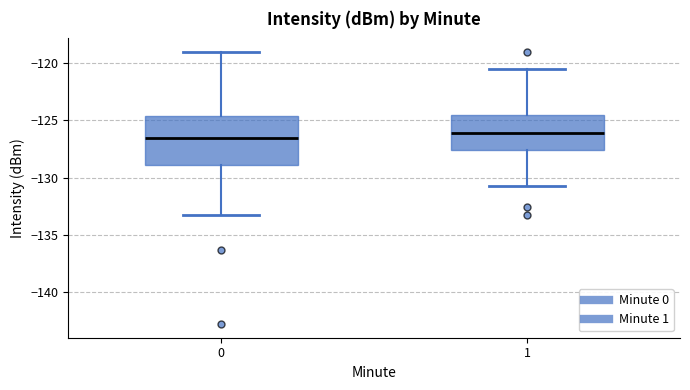

Where does the median line of the box at x = 1 sit on the y-axis? The values are not printed on the chart, so give them approximately, as read against the axis.

-126.0